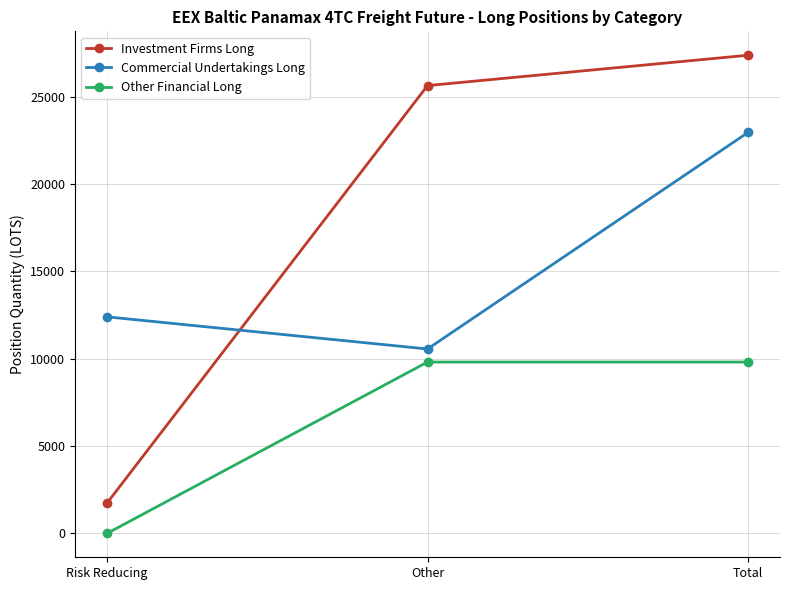

The Investment Firms Long series shows 13757.6 at Other. True or false?

False